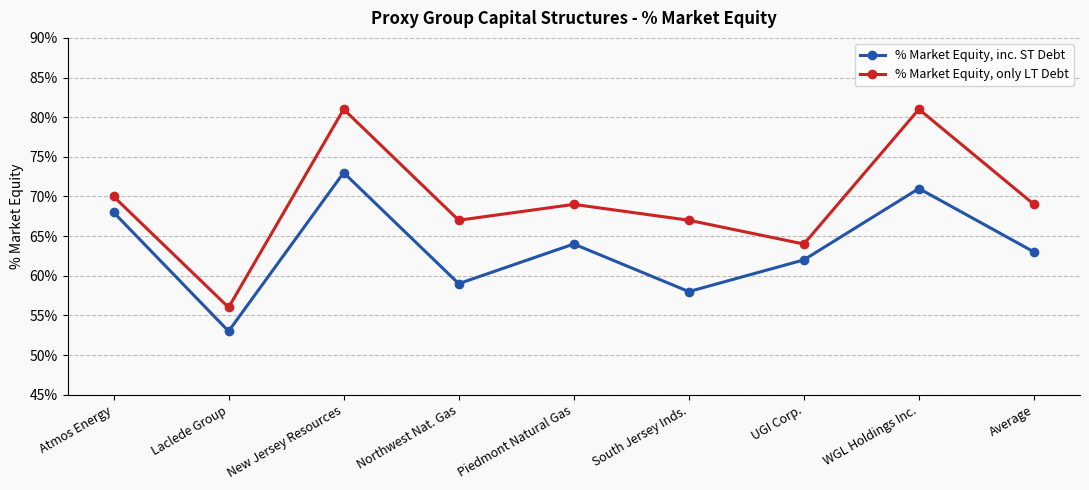

The % Market Equity, only LT Debt series shows 1.2 at Average. True or false?

False